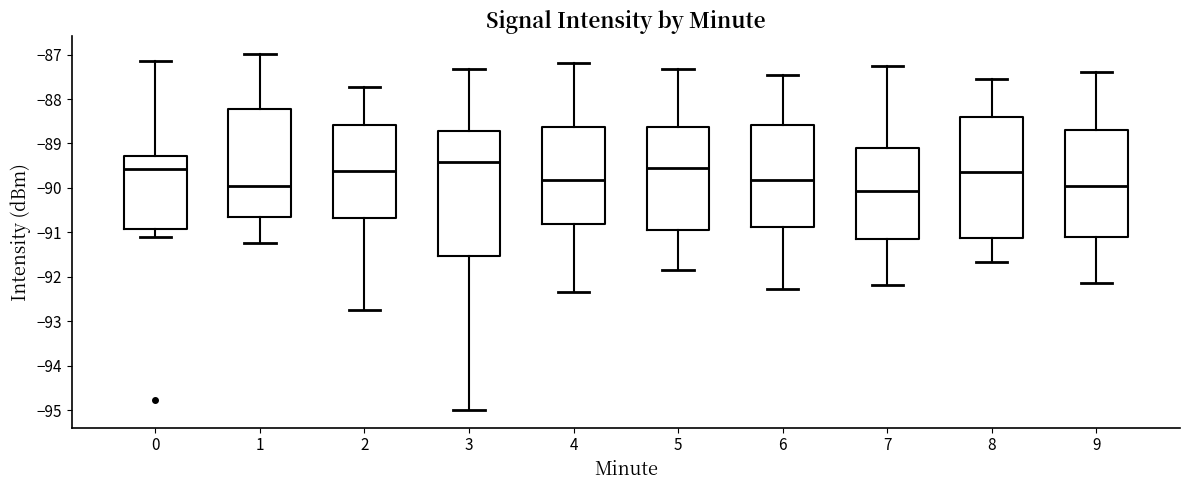

Reading left to right, transcribe this box plot: for each box, give where its median line is, the range the box spans, and where its two whiskers end, as read against the y-axis. The values are not printed on the chart, so give them approximately, as read against the axis.

0: median -89.6, box -90.9 to -89.3, whiskers -91.1 to -87.1
1: median -90.0, box -90.6 to -88.2, whiskers -91.2 to -87.0
2: median -89.6, box -90.7 to -88.6, whiskers -92.7 to -87.7
3: median -89.4, box -91.5 to -88.7, whiskers -95.0 to -87.3
4: median -89.8, box -90.8 to -88.6, whiskers -92.3 to -87.2
5: median -89.6, box -90.9 to -88.6, whiskers -91.8 to -87.3
6: median -89.8, box -90.9 to -88.6, whiskers -92.3 to -87.4
7: median -90.1, box -91.2 to -89.1, whiskers -92.2 to -87.3
8: median -89.6, box -91.1 to -88.4, whiskers -91.7 to -87.5
9: median -89.9, box -91.1 to -88.7, whiskers -92.1 to -87.4